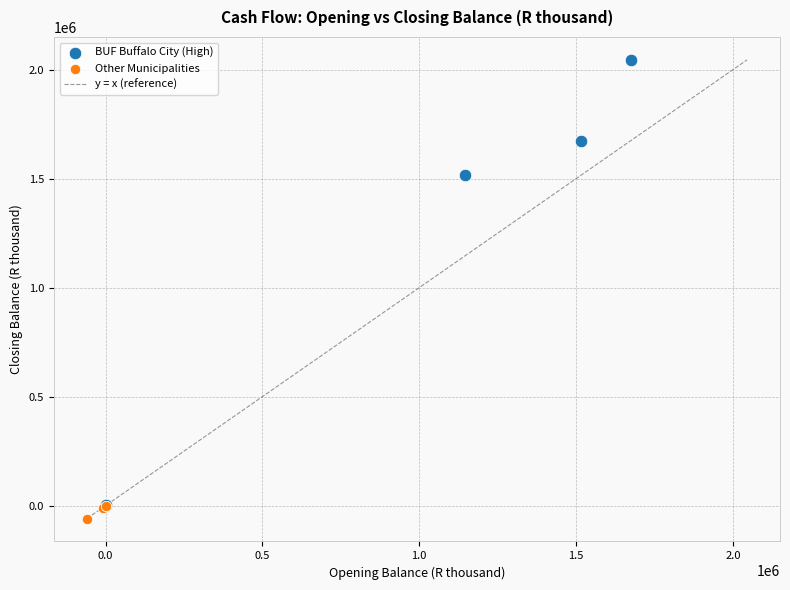

Which series reaches the maximum Y coordinate?

BUF Buffalo City (High)